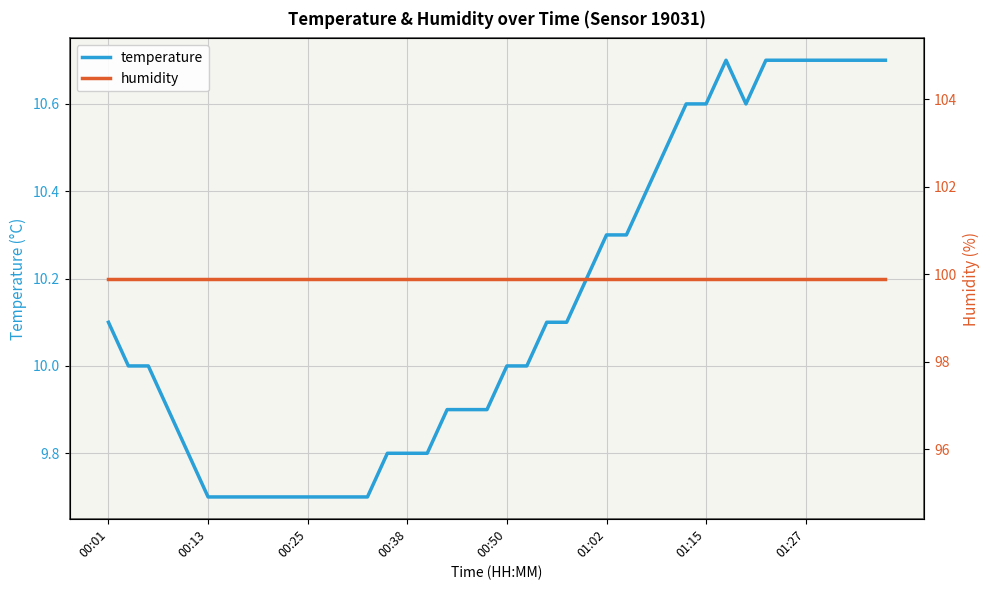

What is the minimum value shown in the chart?

9.7